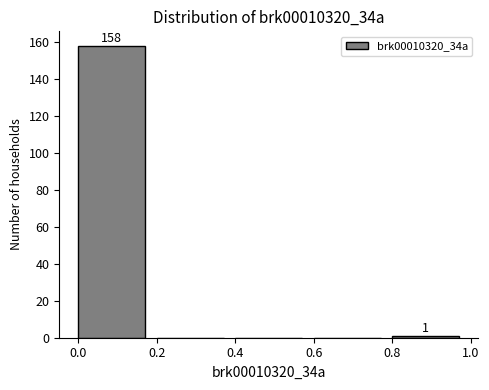

Which range on the x-axis has the tallest bar?

0.0 to 0.2